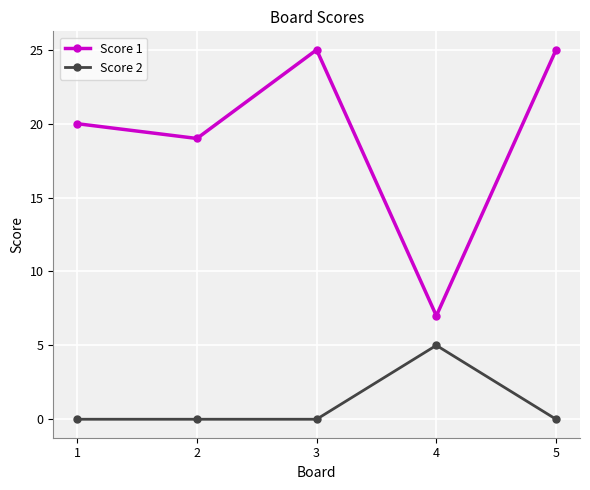

What is the total value across all series at 1?

20